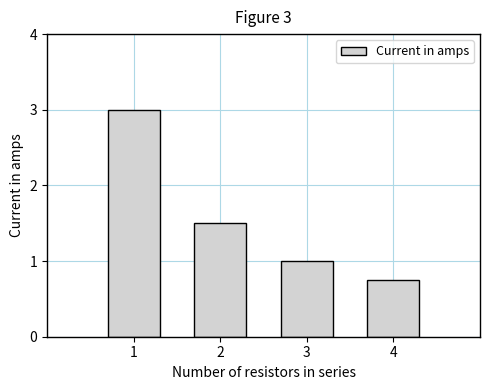

What is the average value?

1.6